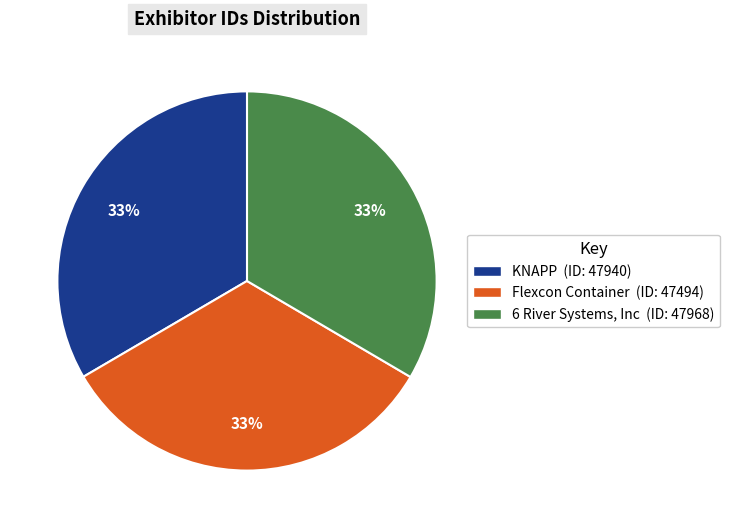

Do Flexcon Container (ID: 47494) and KNAPP (ID: 47940) together represent more than half of the pie?

Yes